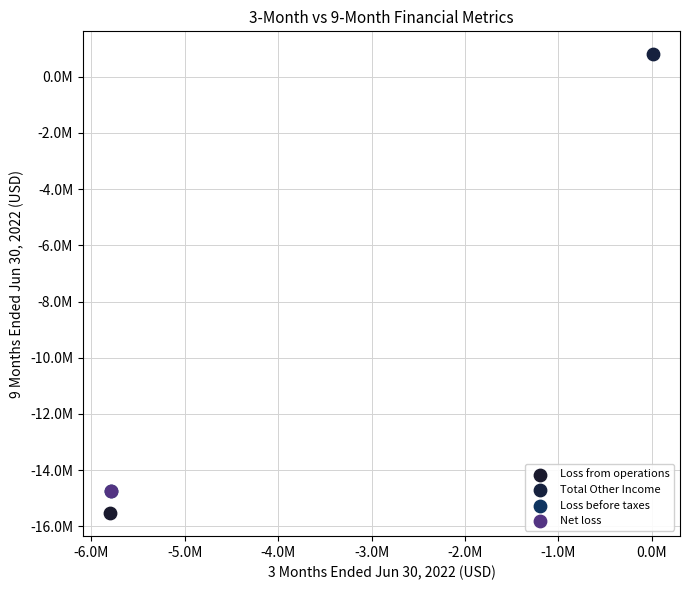

What are all the series names shown in the legend?

Loss from operations, Total Other Income, Loss before taxes, Net loss